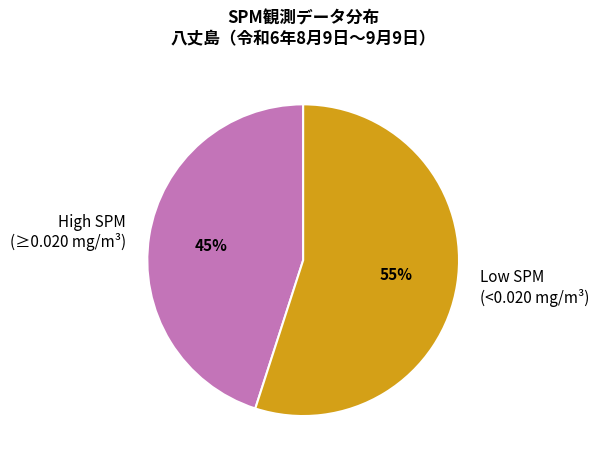

Which category has the biggest portion of the pie?

Low SPM (<0.020 mg/m³)